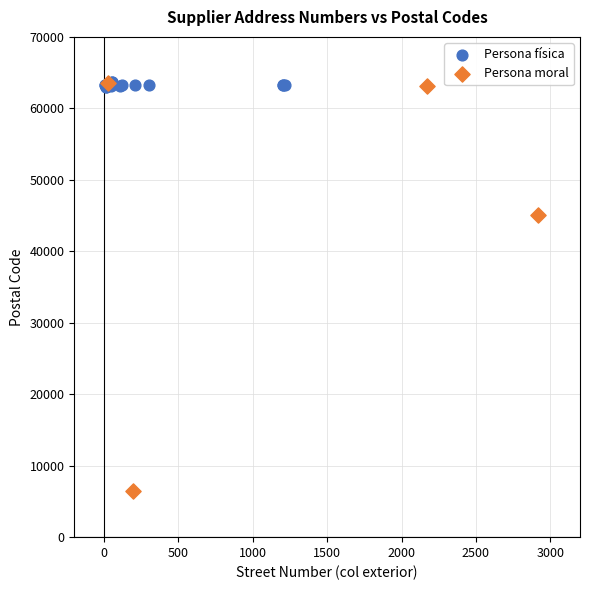

What are all the series names shown in the legend?

Persona física, Persona moral